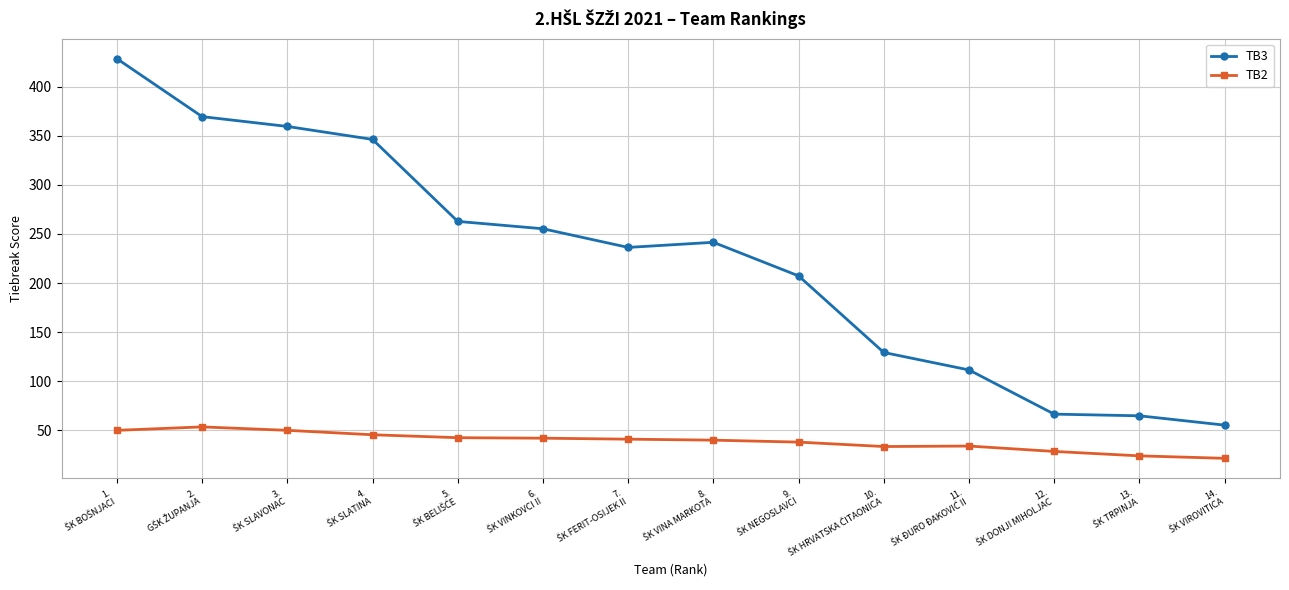

What is the value of the TB2 point at the 4th from the left?

45.5